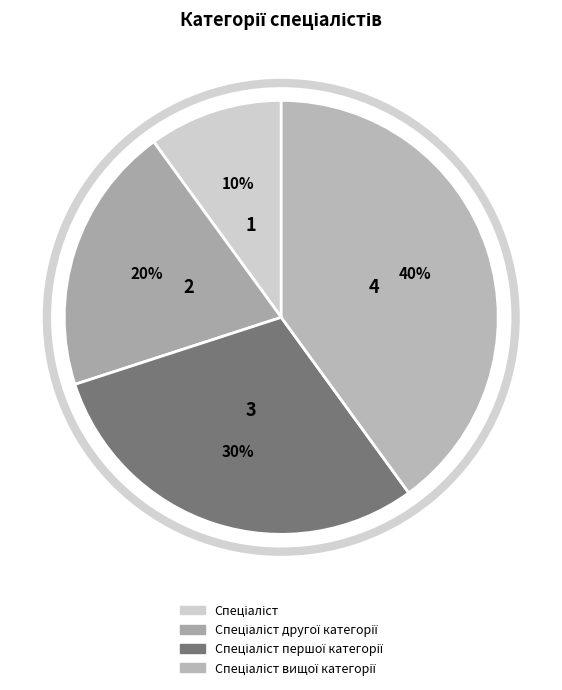

Does Спеціаліст другої категорії account for over 50% of the chart?

No